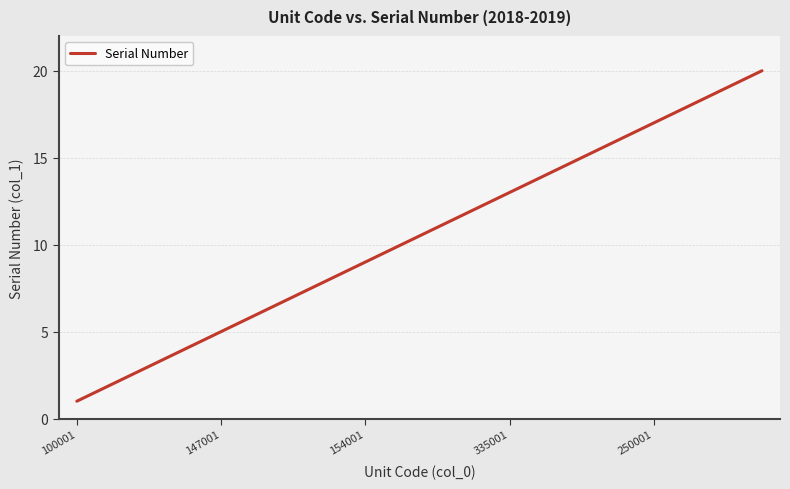

How many lines are shown in the chart?

1